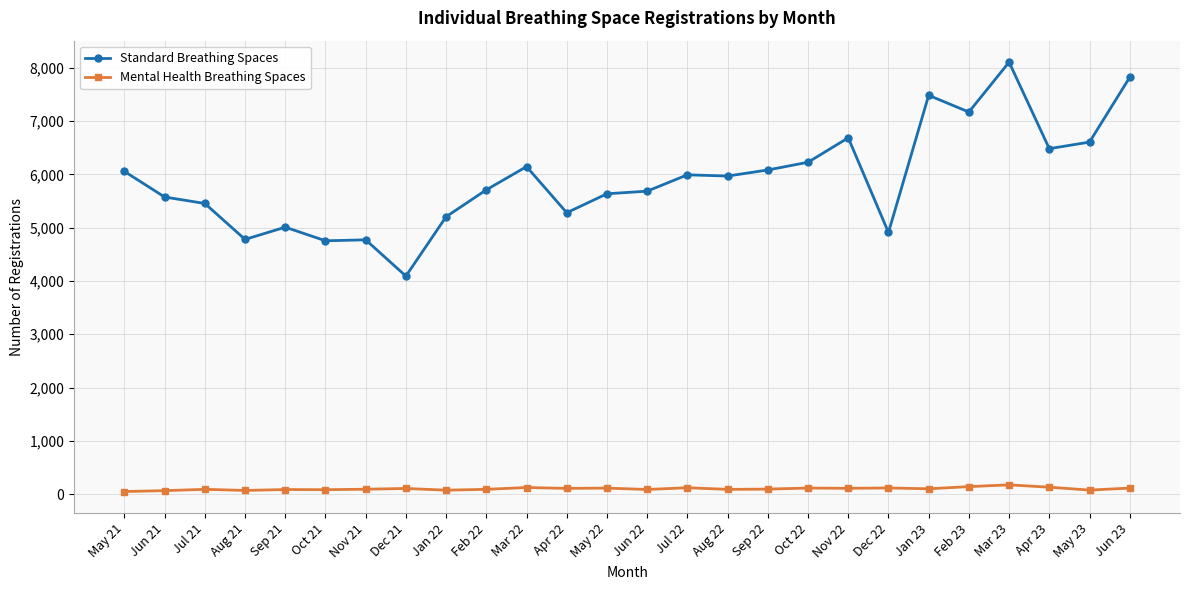

At which category is the sum across all series the highest?

Mar 23